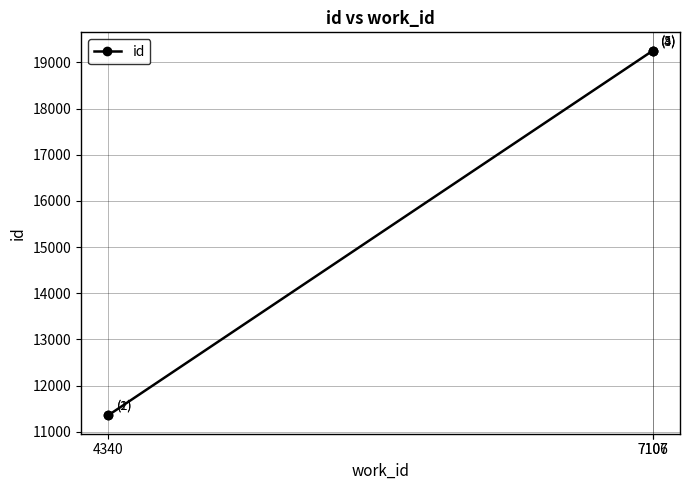

Does the chart have visible grid lines?

Yes